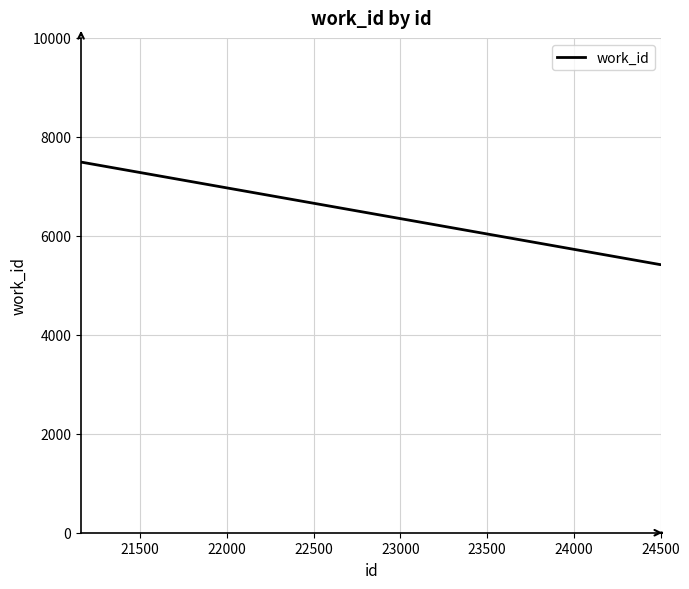

What is the minimum value shown in the chart?

5418